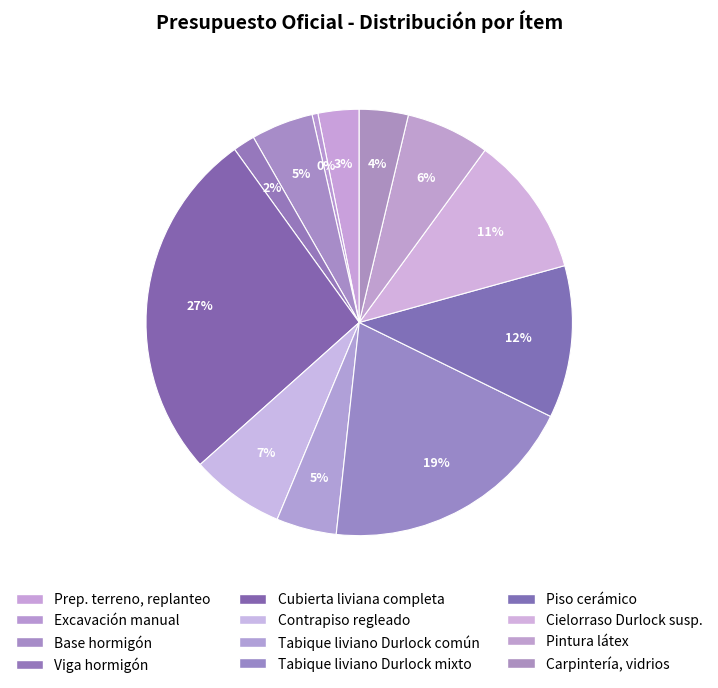

Which slice is the smallest?

Excavación manual